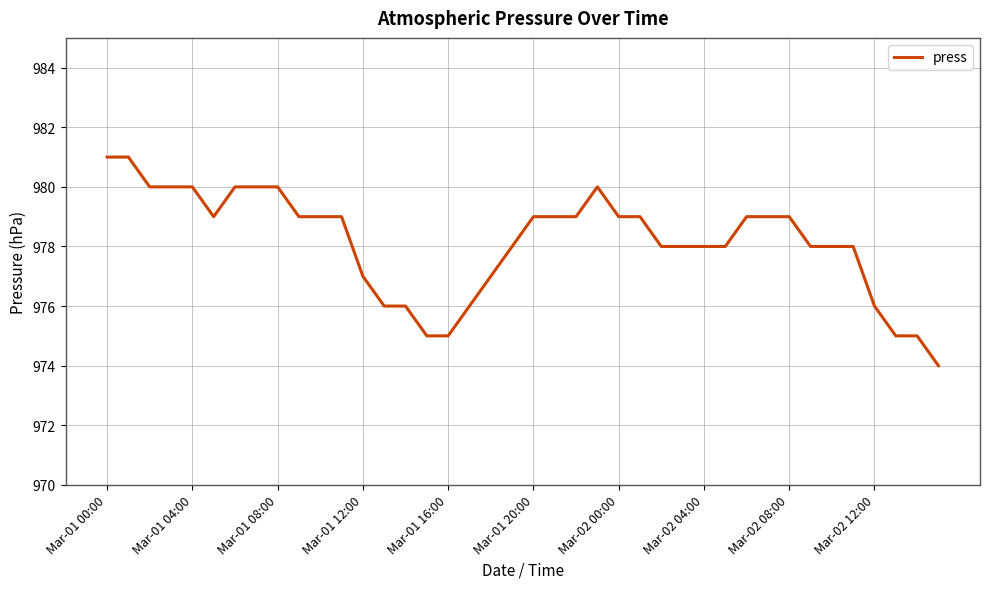

What is the difference between the maximum and minimum values?

7